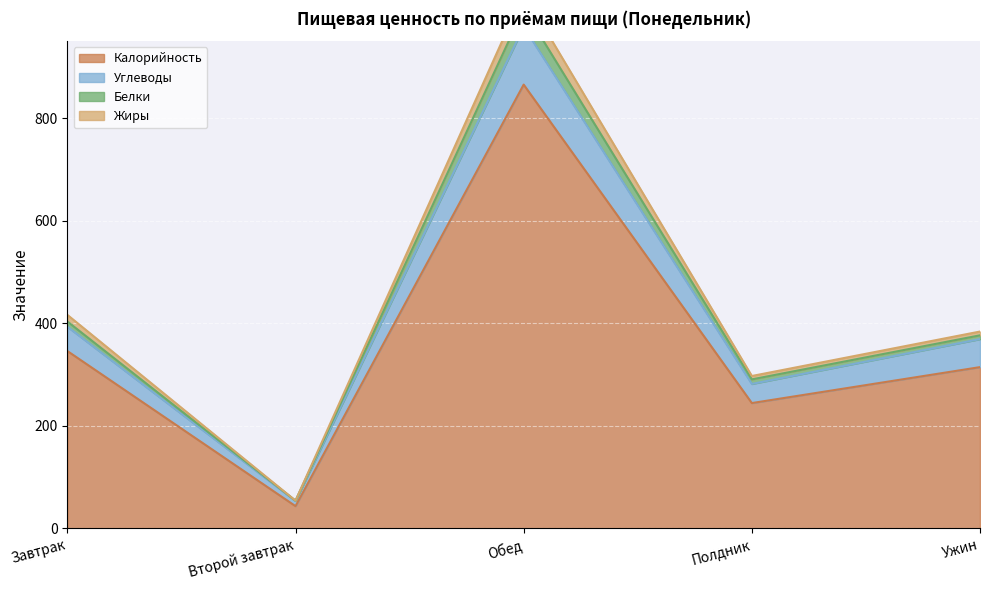

At which label does Калорийность reach its peak?

Обед